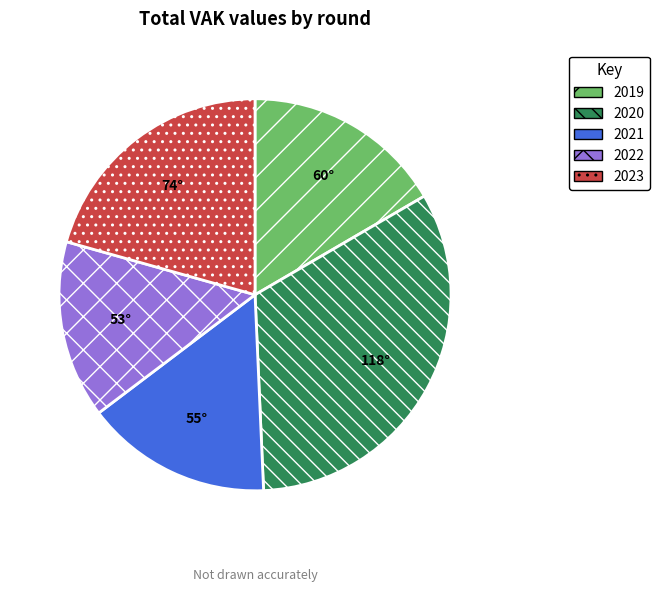

Which category has the biggest portion of the pie?

2020